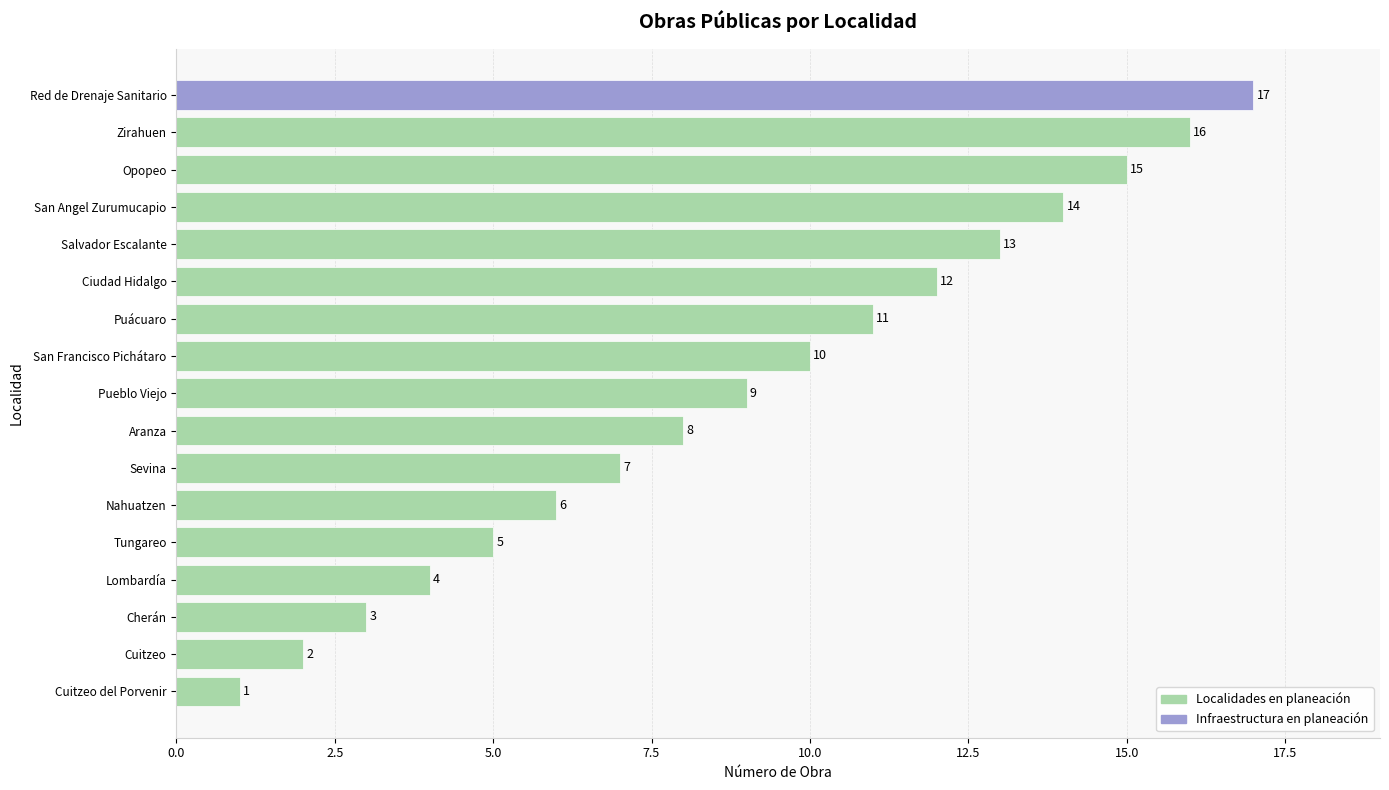

Which has a higher value, San Francisco Pichátaro or Tungareo?

San Francisco Pichátaro